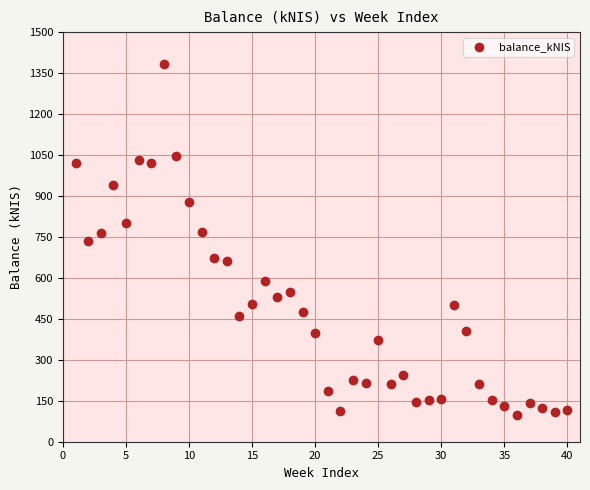

What is the range of X values (max minus min)?

39.0